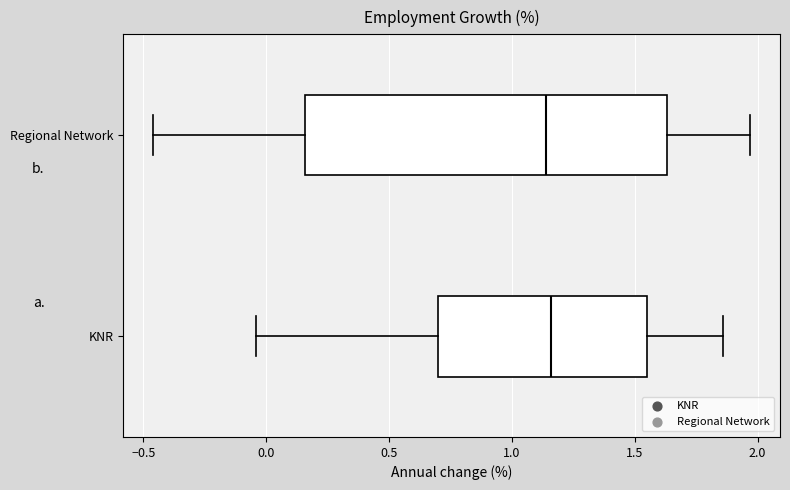

Comparing the boxes themselves (not the whiskers), which one is the widest?

Regional Network